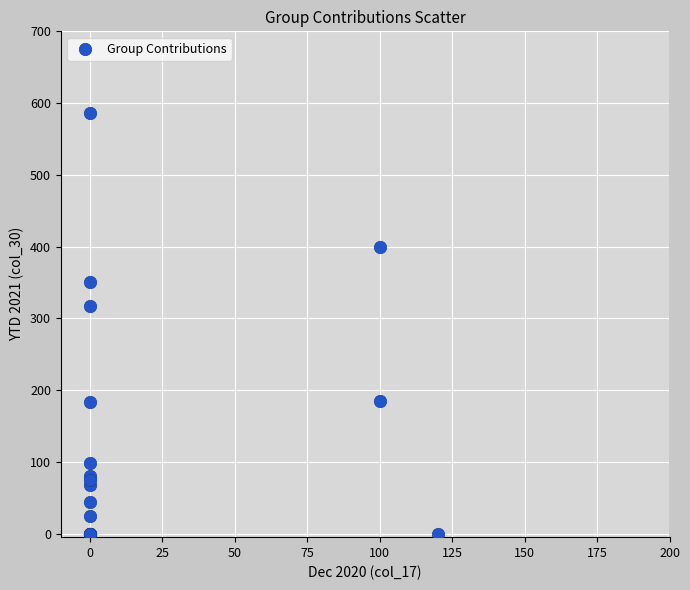

What Y value in the scatter plot is closest to 293?

317.8